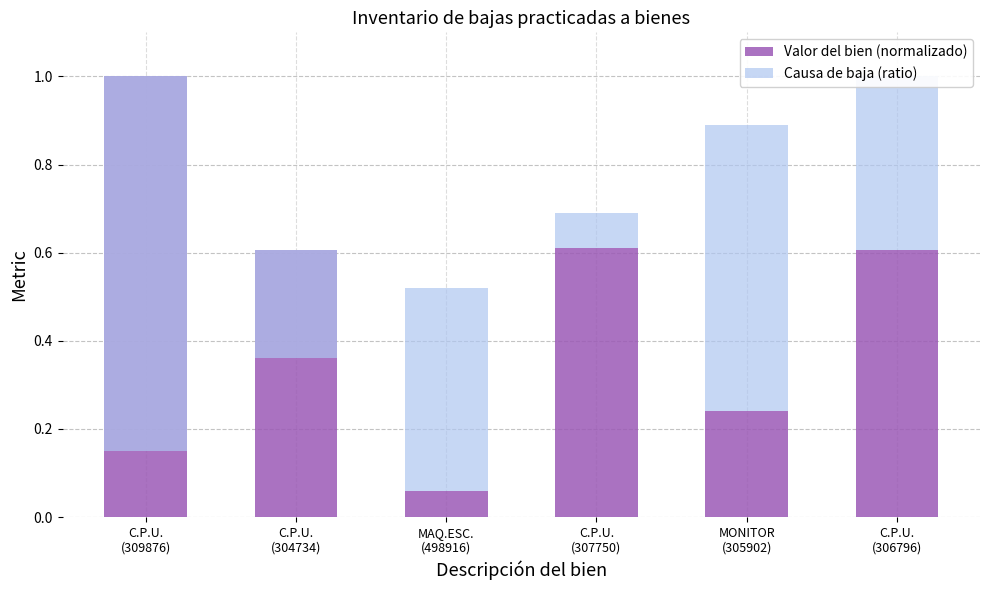

Which category has the highest value across all series?

C.P.U.
(309876)